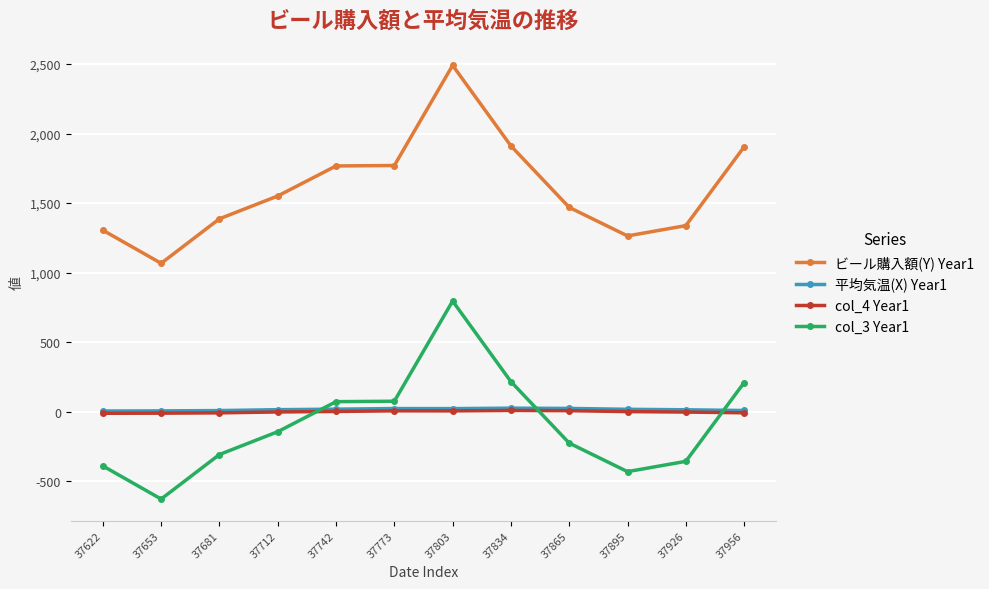

At which label does ビール購入額(Y) Year1 reach its peak?

37803